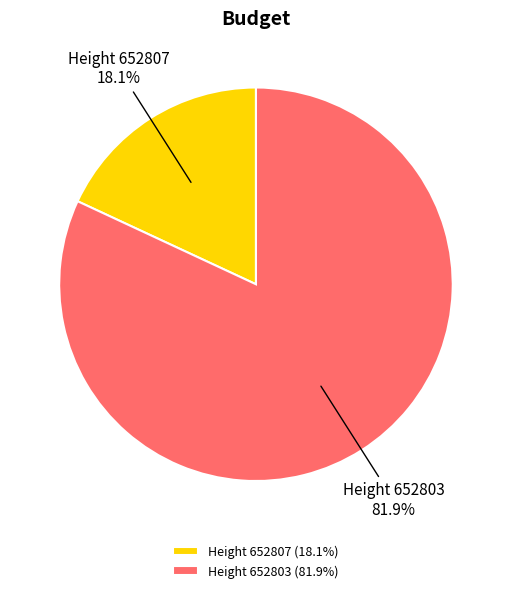

Between Height 652807 (18.1%) and Height 652803 (81.9%), which is larger?

Height 652803 (81.9%)